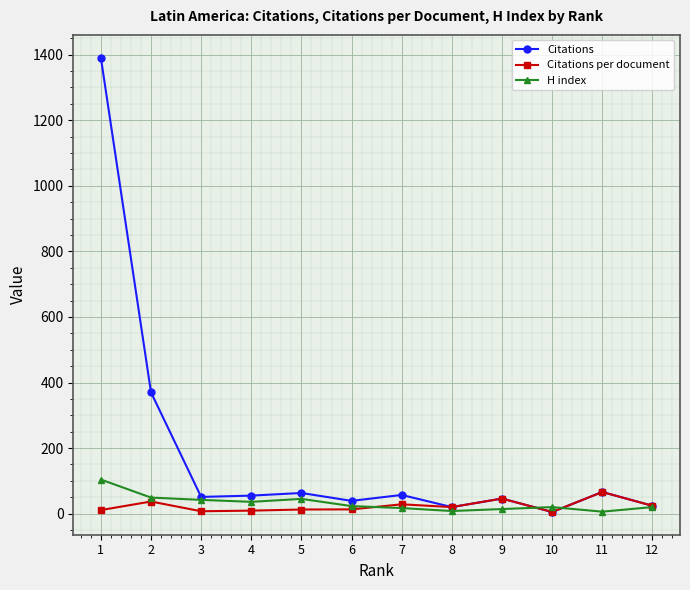

What is the spread (max minus min) of values at 5?

50.4